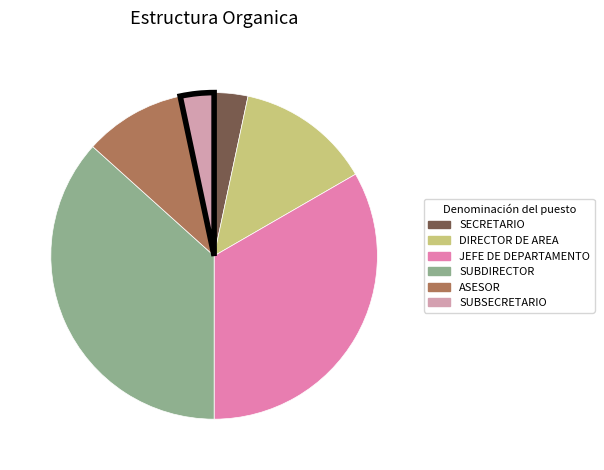

Is it true that JEFE DE DEPARTAMENTO is 33% of the pie?

True